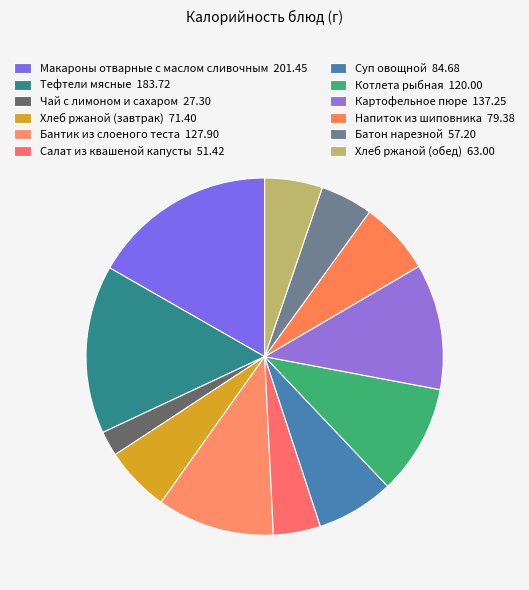

To the nearest percent, what percentage of the pie is Котлета рыбная?

10%